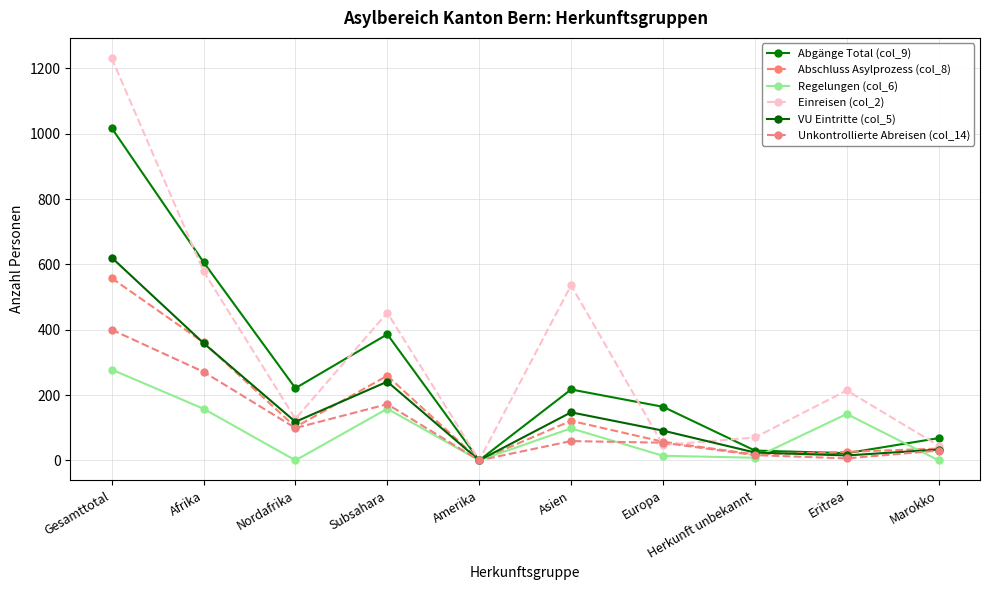

What is the label of the 2nd point from the left?

Afrika